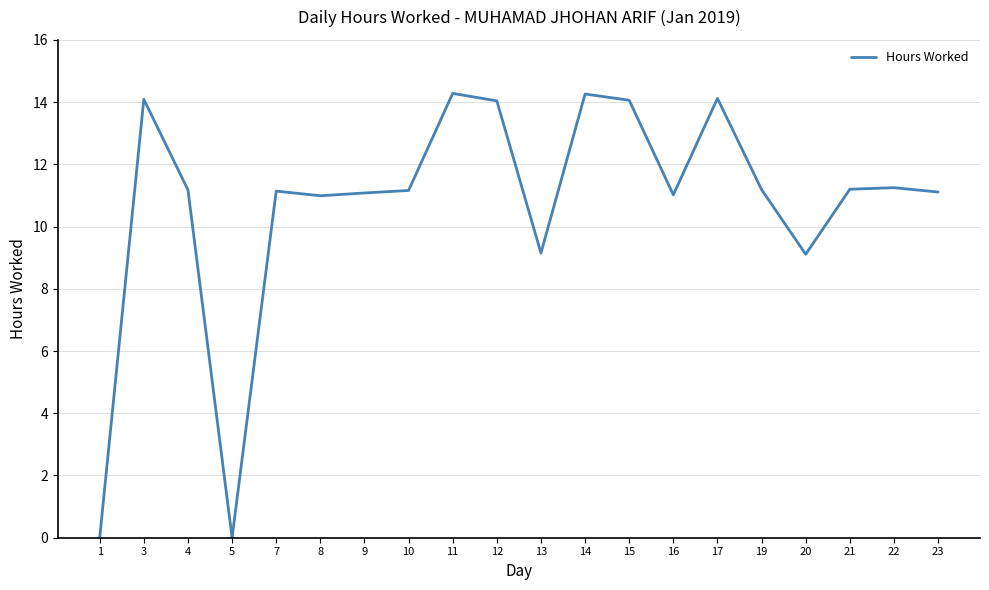

What is the maximum value shown in the chart?

14.3